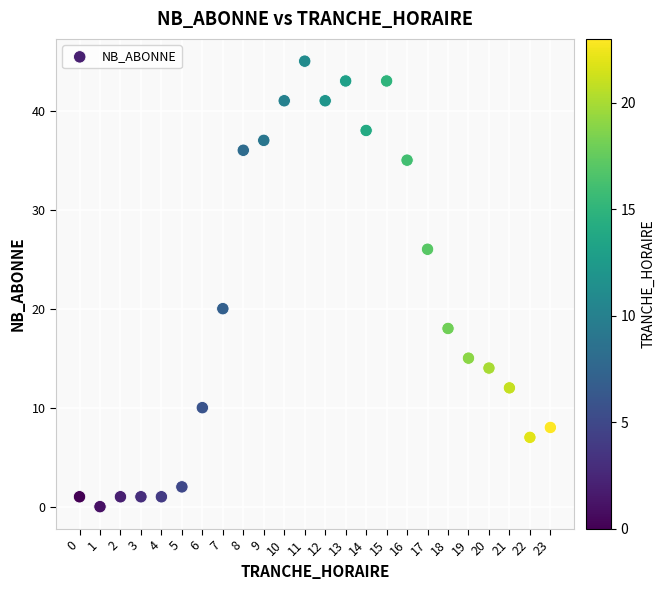

What is the range of X values (max minus min)?

23